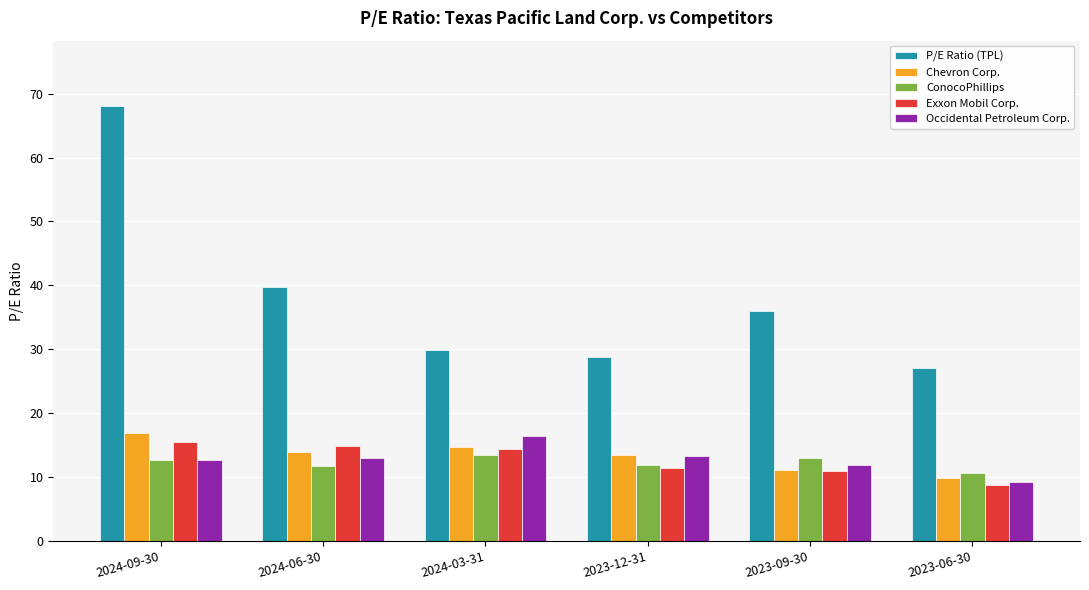

At which category is the sum across all series the highest?

2024-09-30